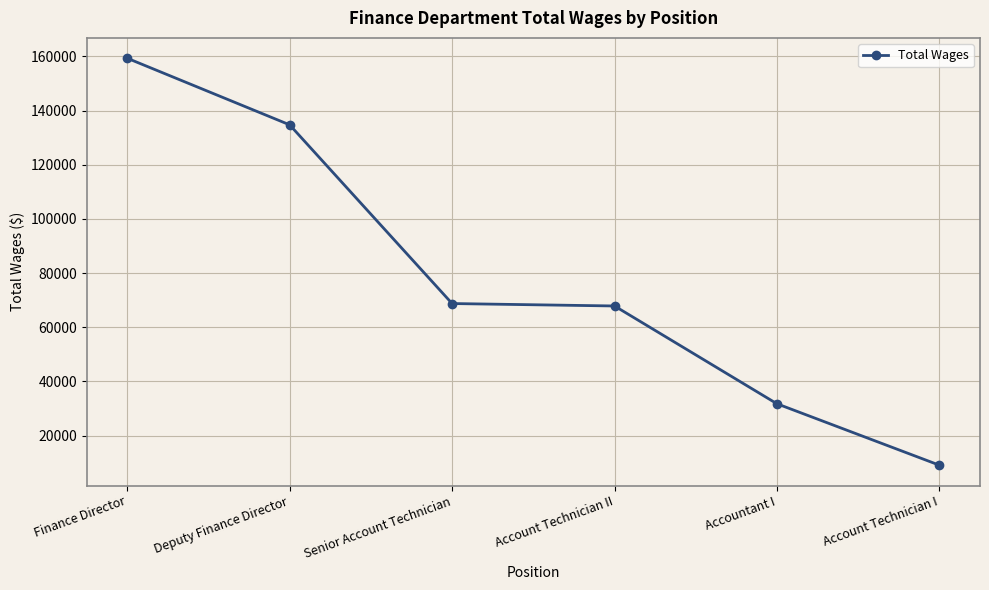

Does the chart have visible grid lines?

Yes